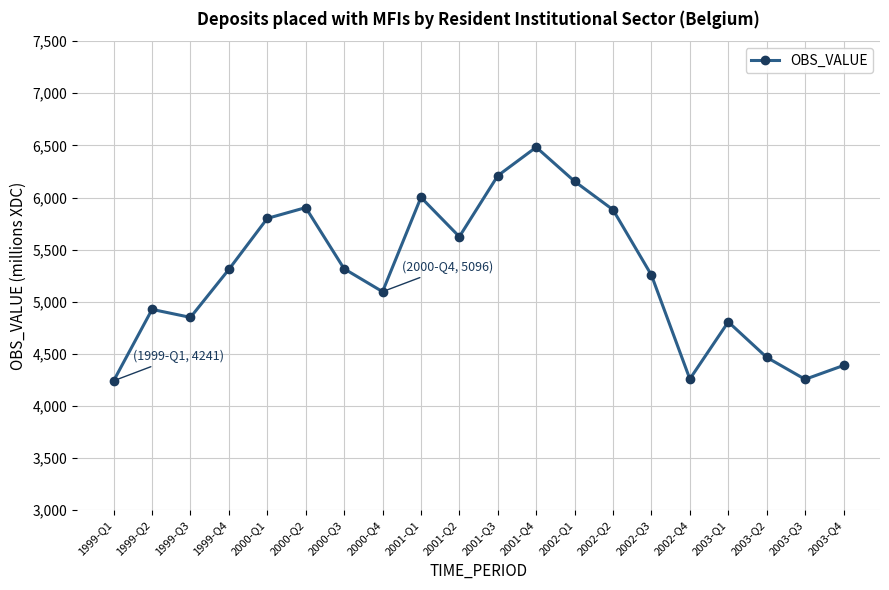

What is the change in value from 1999-Q1 to 2000-Q1?

+1558.2